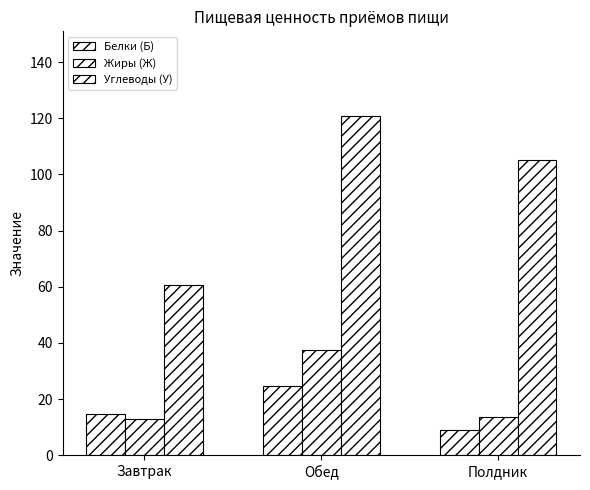

Is it true that Белки (Б) equals 24.7 at Обед?

True